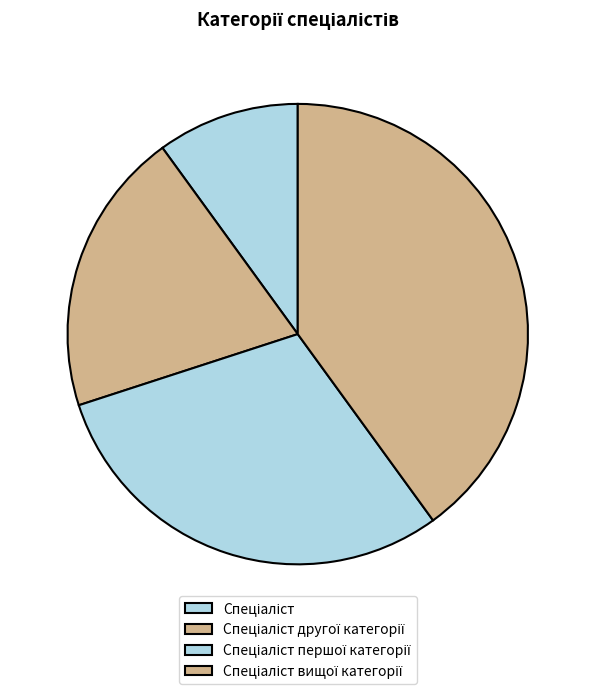

Is Спеціаліст the majority of the pie?

No